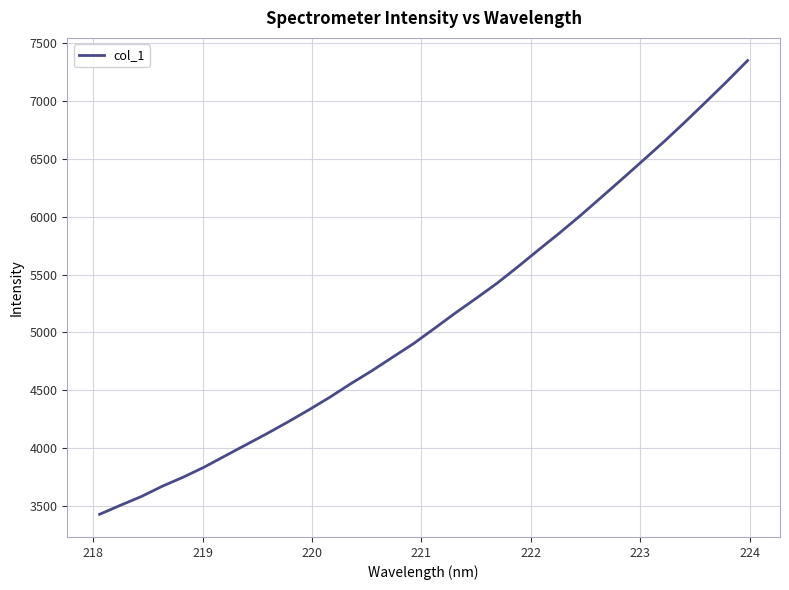

What is the smallest value displayed?

3424.9